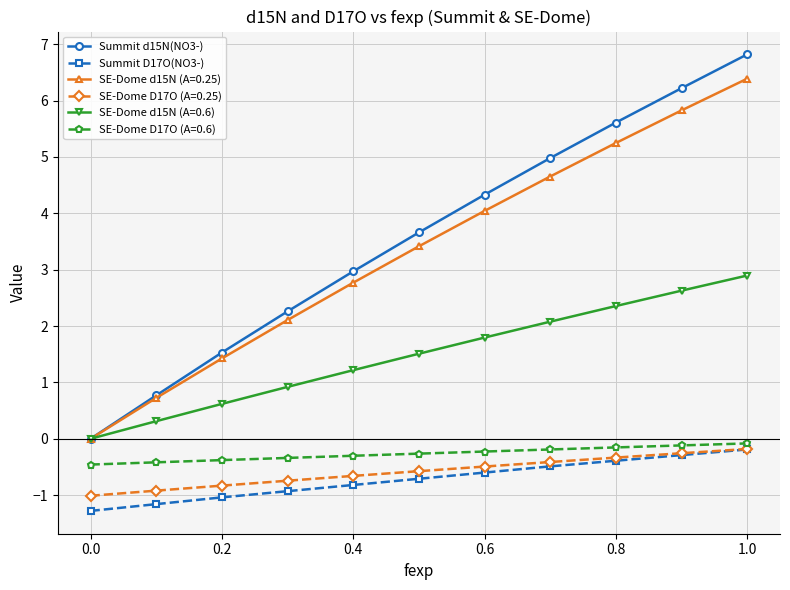

What is the value of the Summit d15N(NO3-) point at the 11th from the left?

6.8